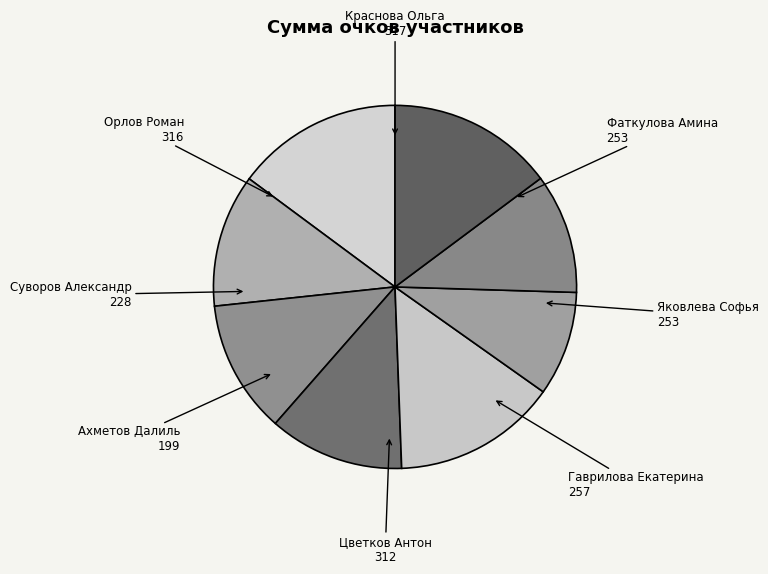

Is Орлов Роман the majority of the pie?

No